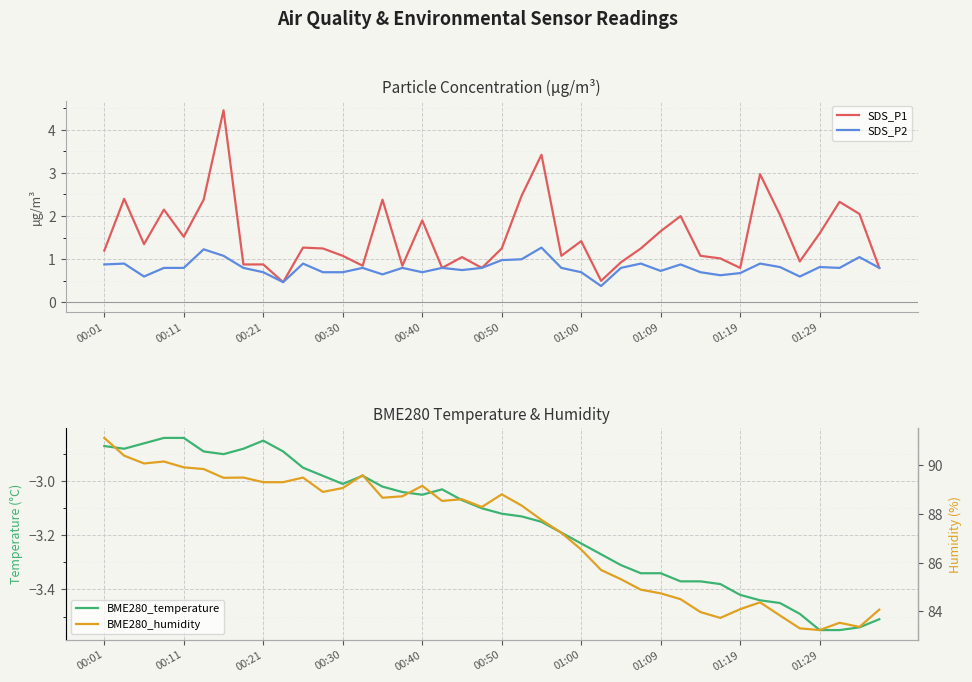

The value of SDS_P1 at 23 is 1.6. True or false?

False